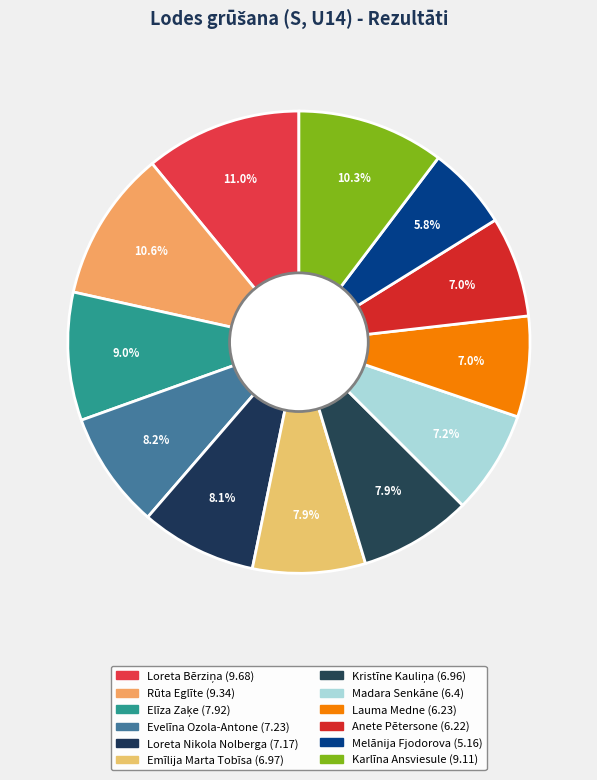

Is it true that Elīza Zaķe is 9% of the pie?

True